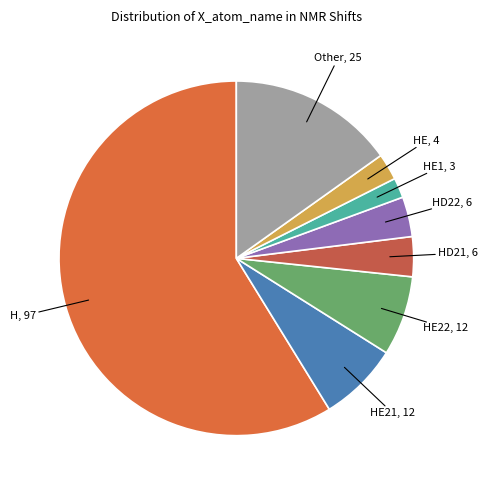

How many segments does this pie chart have?

8